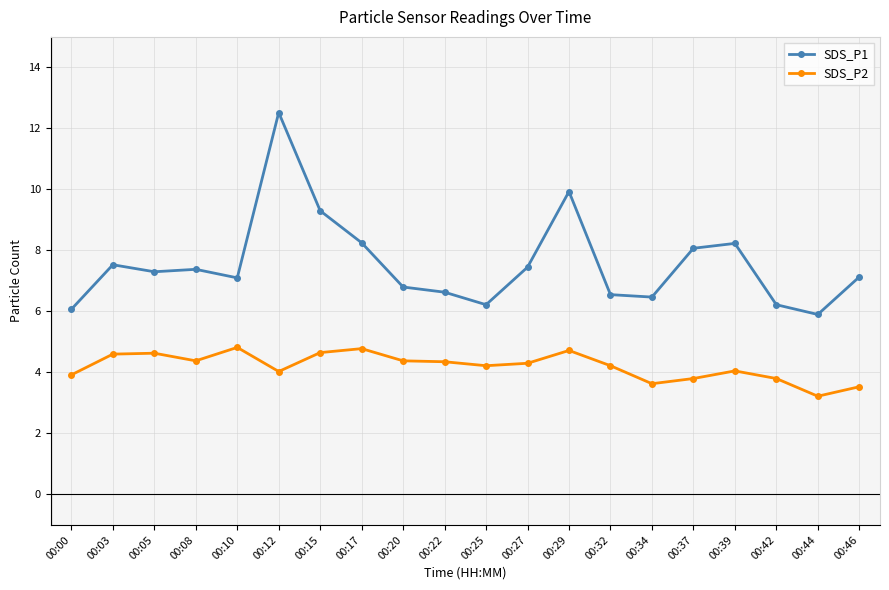

What is the value of the SDS_P2 point at the 6th from the left?

4.0